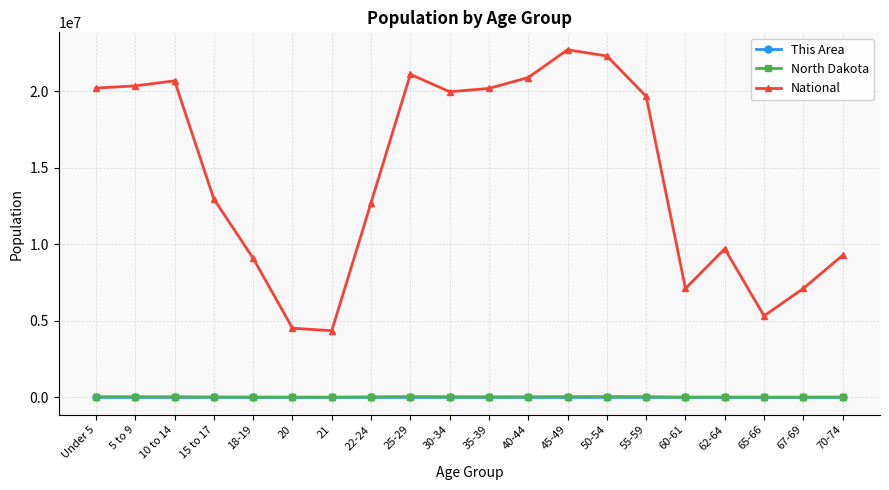

Which series has the largest total across all categories?

National